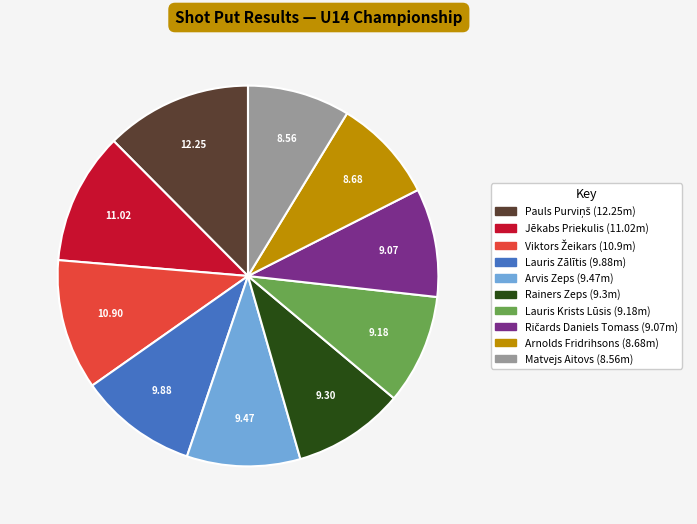

Which has a higher value, Arvis Zeps or Arnolds Fridrihsons?

Arvis Zeps